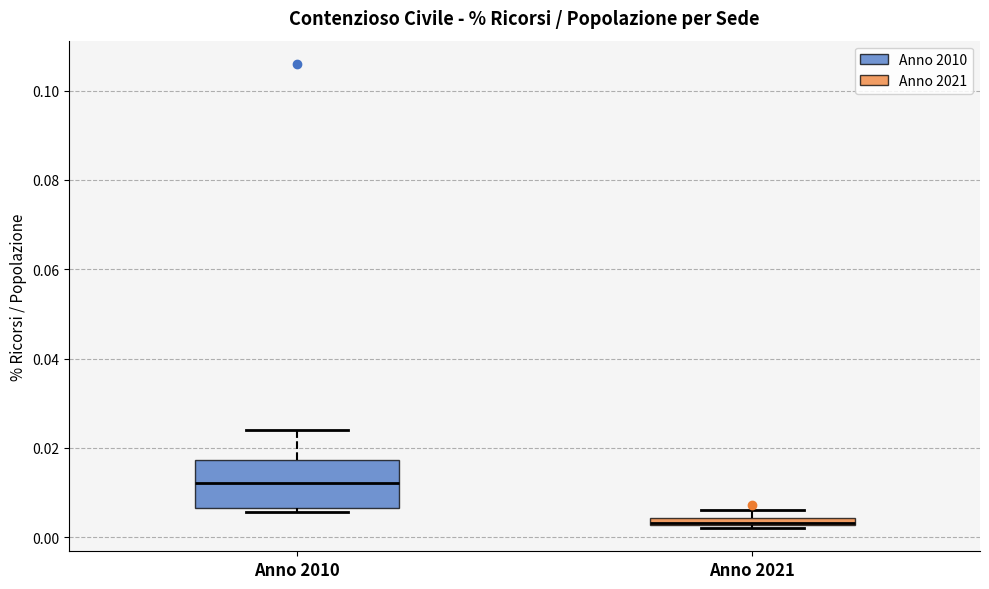

Which box's median line is the lowest?

Anno 2021